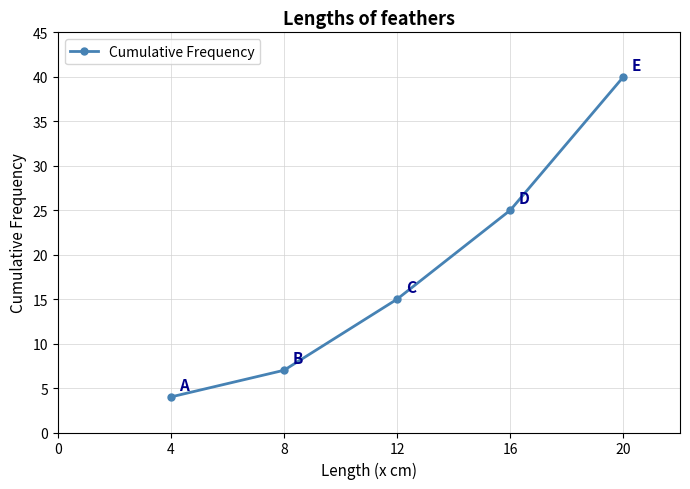

Rank the categories by value from lowest to highest.

4, 8, 12, 16, 20